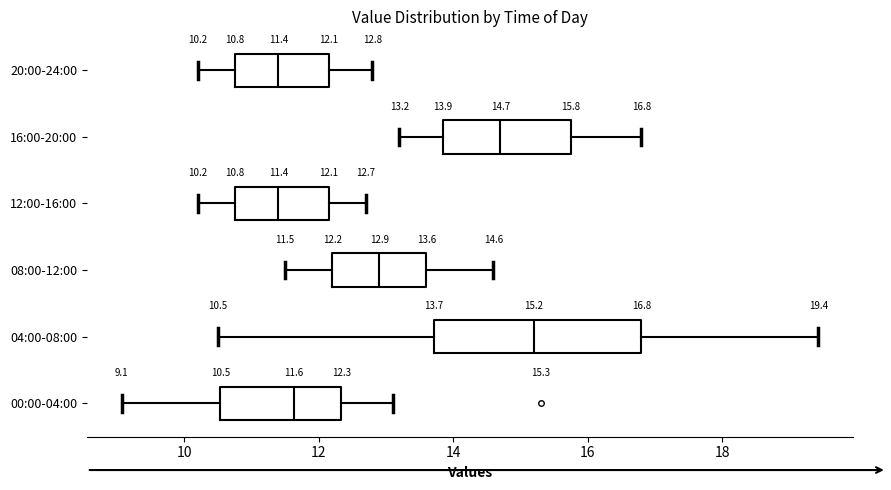

Comparing the boxes themselves (not the whiskers), which one is the widest?

04:00-08:00